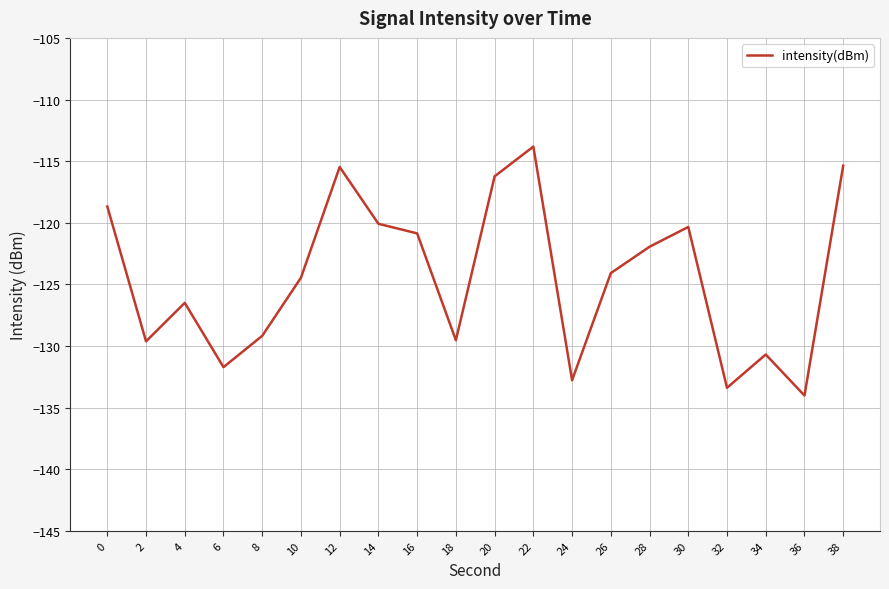

What is the average value?

-124.4